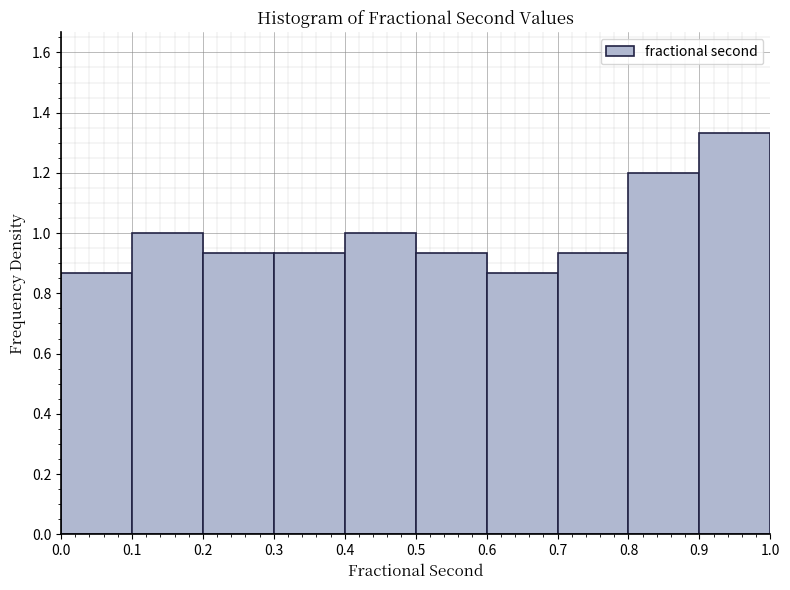

Reading left to right, transcribe this chart: for each bar, give the range it covers on the x-axis and its height. The values are not printed on the chart, so give them approximately, as read against the axis.

0.0 to 0.1: 0.86
0.1 to 0.2: 1.00
0.2 to 0.3: 0.94
0.3 to 0.4: 0.94
0.4 to 0.5: 1.00
0.5 to 0.6: 0.94
0.6 to 0.7: 0.86
0.7 to 0.8: 0.94
0.8 to 0.9: 1.20
0.9 to 1.0: 1.34